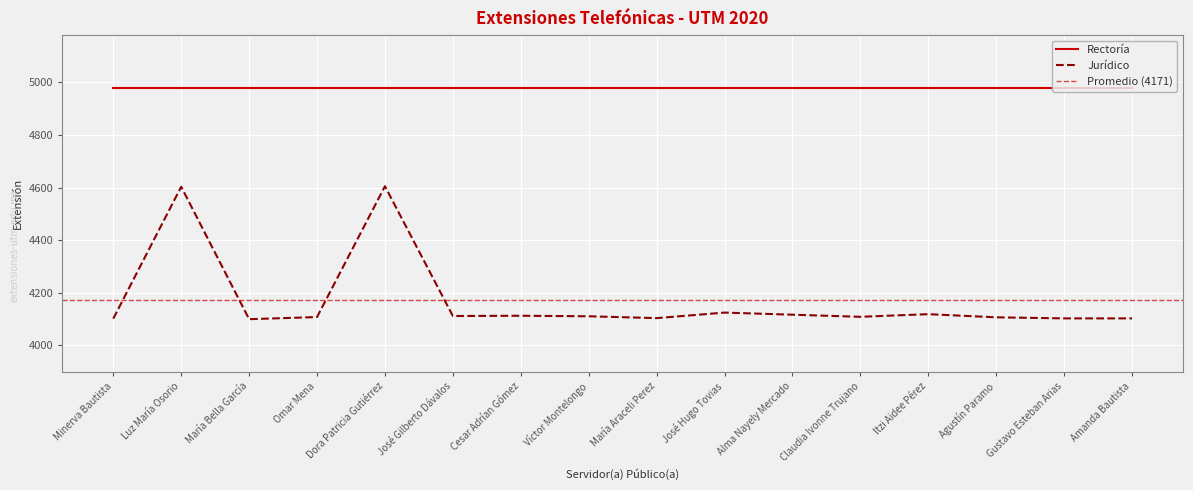

How many points are higher than both their immediate neighbors (excluding endpoints)?

5